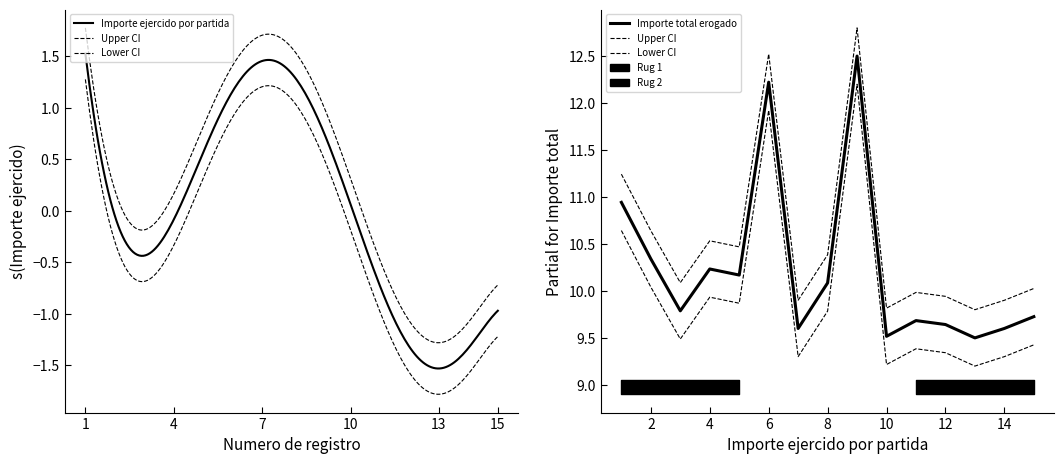

True or false: Importe total erogado and Importe ejercido por partida intersect in this chart.

False